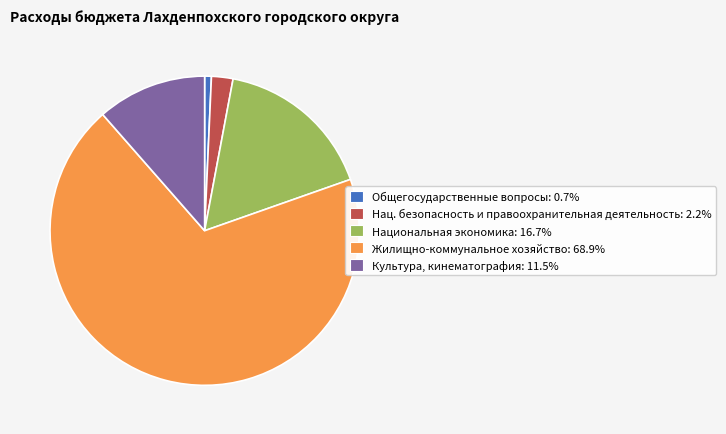

Does Жилищно-коммунальное хозяйство: 68.9% account for over 50% of the chart?

Yes